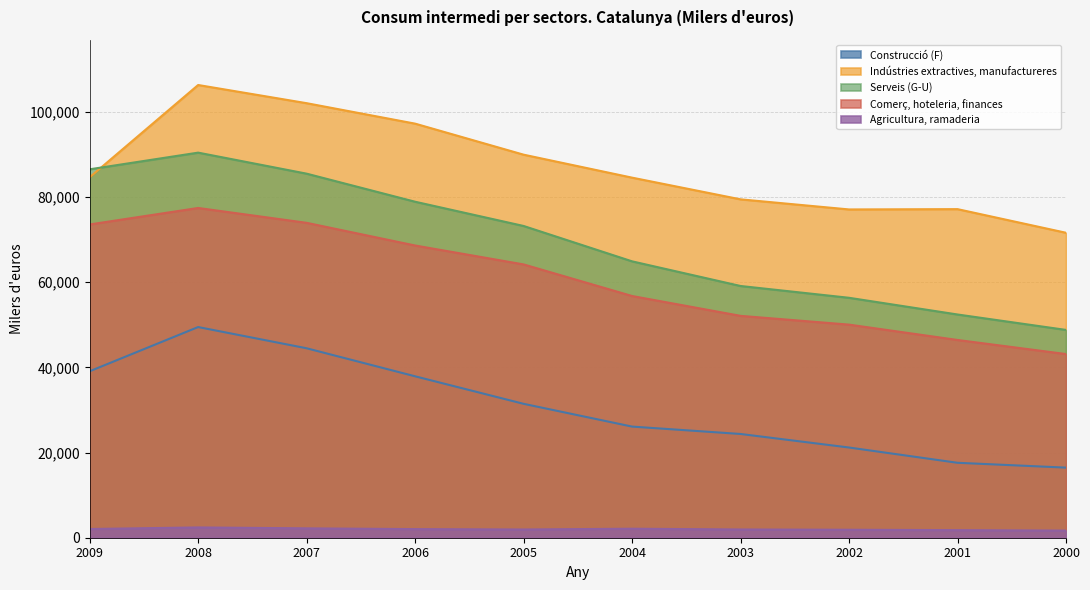

Which series has the largest total across all categories?

Indústries extractives, manufactureres